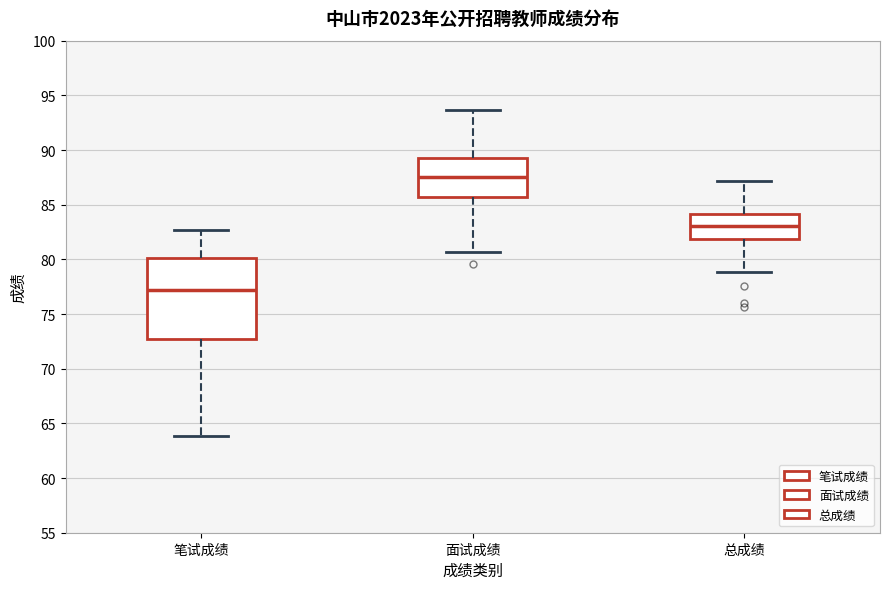

Where is the upper edge of the box for 总成绩 on the y-axis? The values are not printed on the chart, so give them approximately, as read against the axis.

84.0